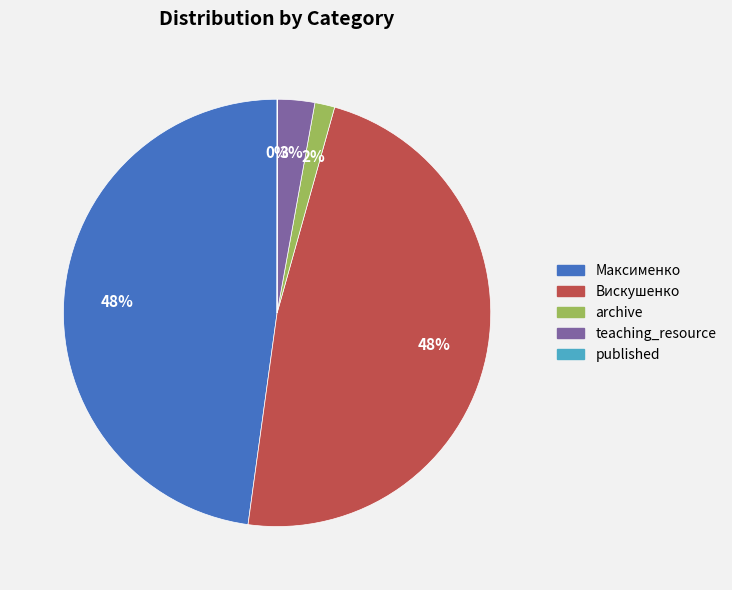

To the nearest percent, what is the average slice percentage?

20%